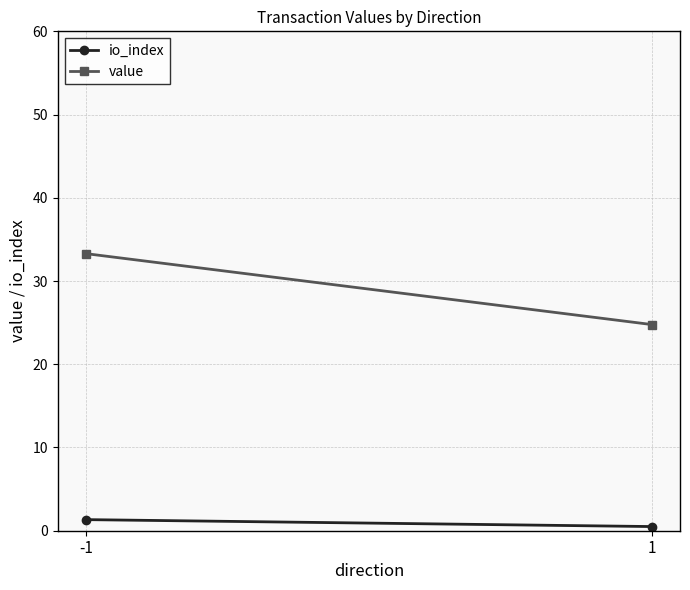

The value series shows 14.2 at 1. True or false?

False